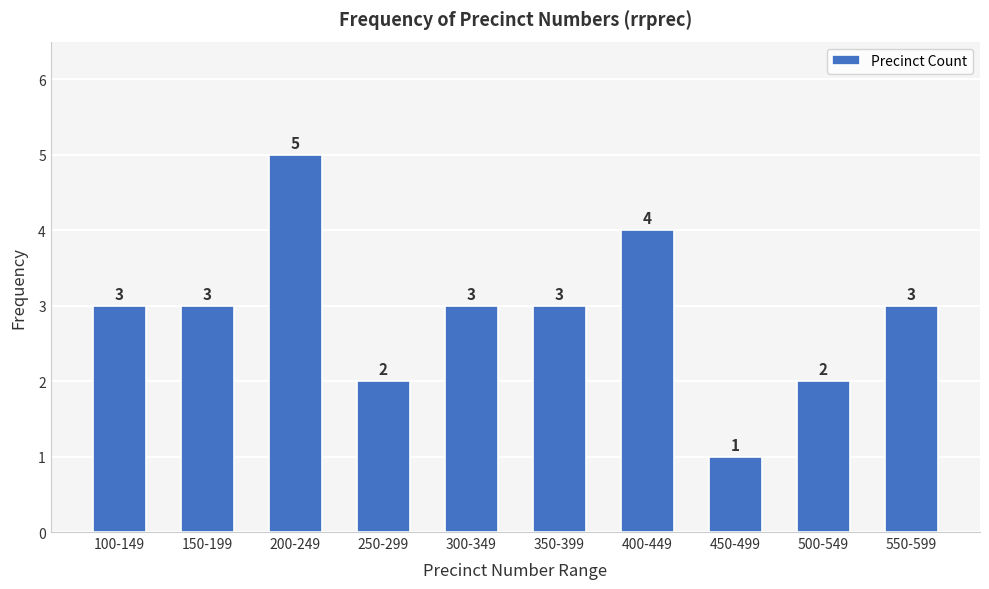

Reading left to right, extract all data points from this chart.

100-149=3	150-199=3	200-249=5	250-299=2	300-349=3	350-399=3	400-449=4	450-499=1	500-549=2	550-599=3